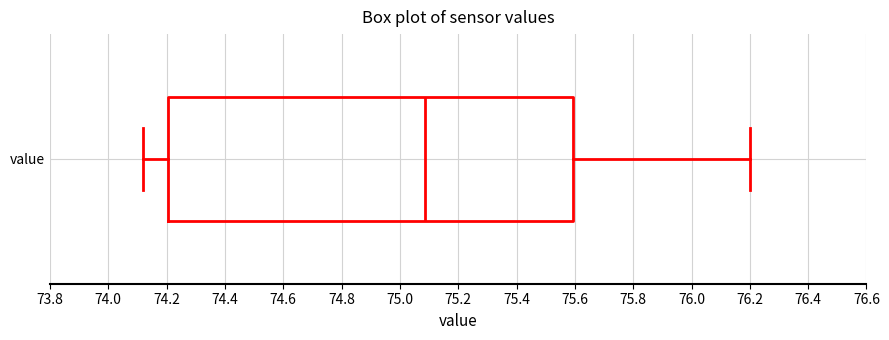

Where is the right edge of the box for value on the x-axis? The values are not printed on the chart, so give them approximately, as read against the axis.

75.60